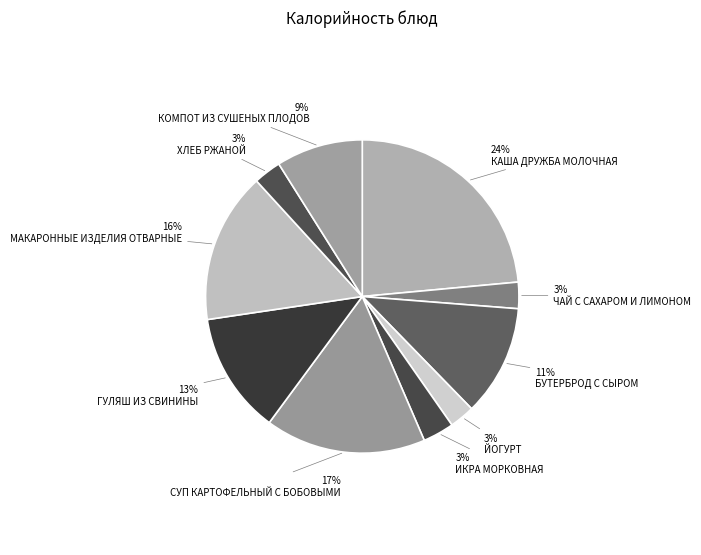

What portion of the pie excludes МАКАРОННЫЕ ИЗДЕЛИЯ ОТВАРНЫЕ?

84.4%